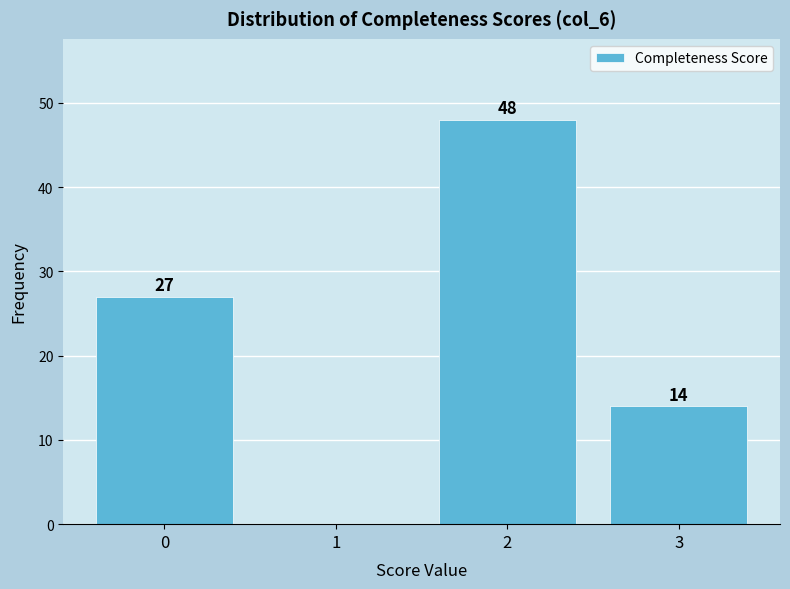

Reading right to left, transcribe all the data shown in this chart.

3=14	2=48	1=0	0=27